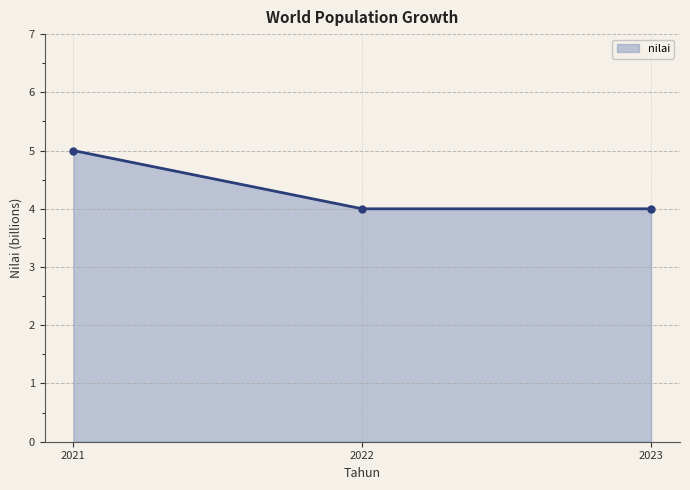

Reading left to right, what are all the values shown in this chart?

5	4	4